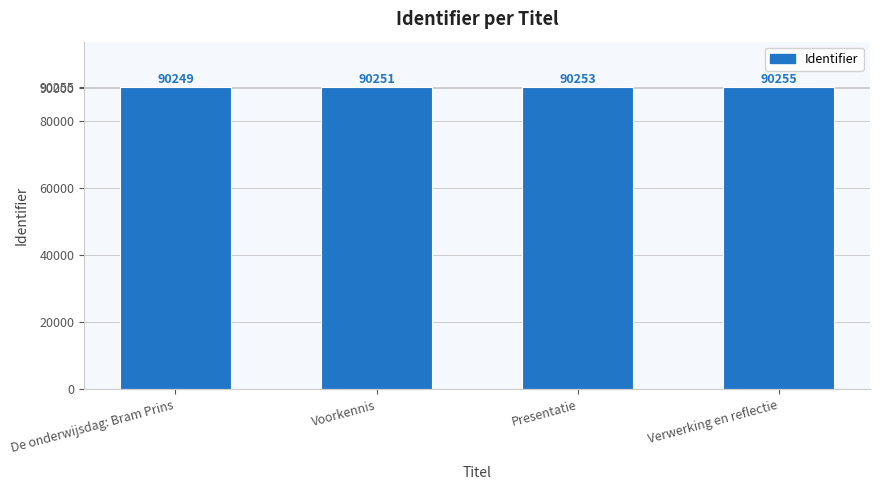

Is it true that the value at Presentatie is 29264?

False